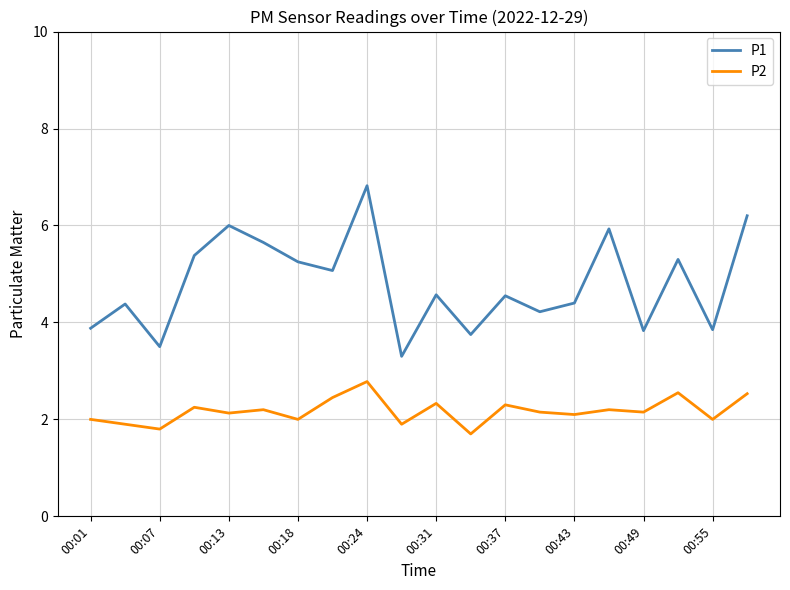

What is the difference between the maximum and minimum values in the P1 series?

3.5